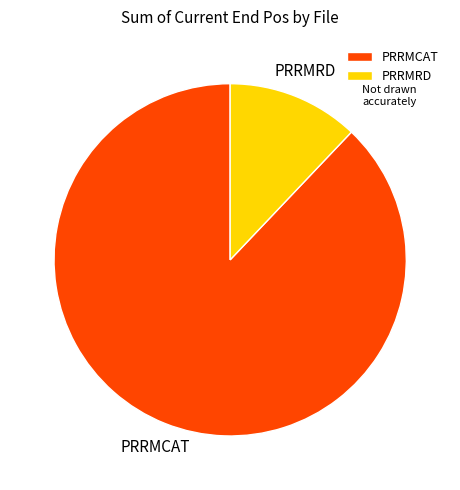

The PRRMCAT slice represents 88% of the pie. True or false?

True